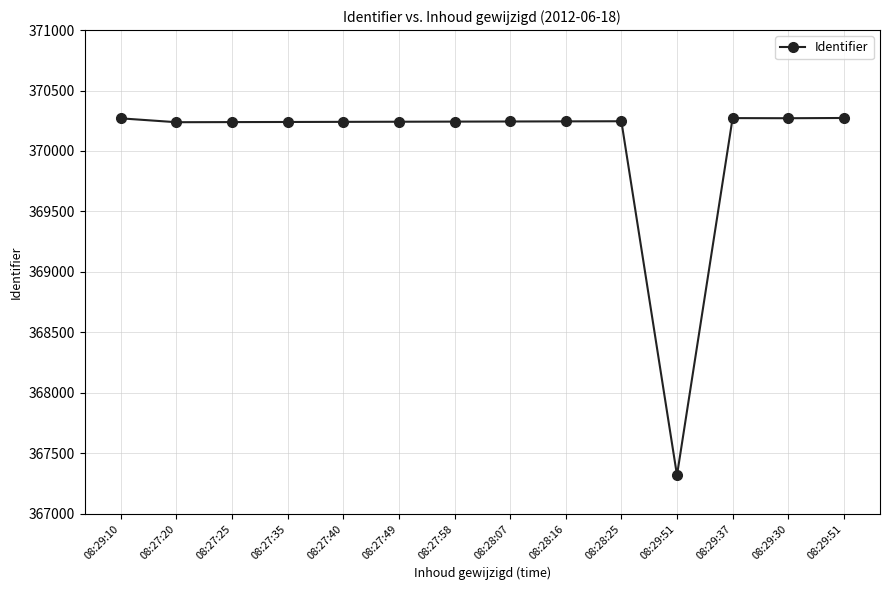

How many lines are shown in the chart?

1